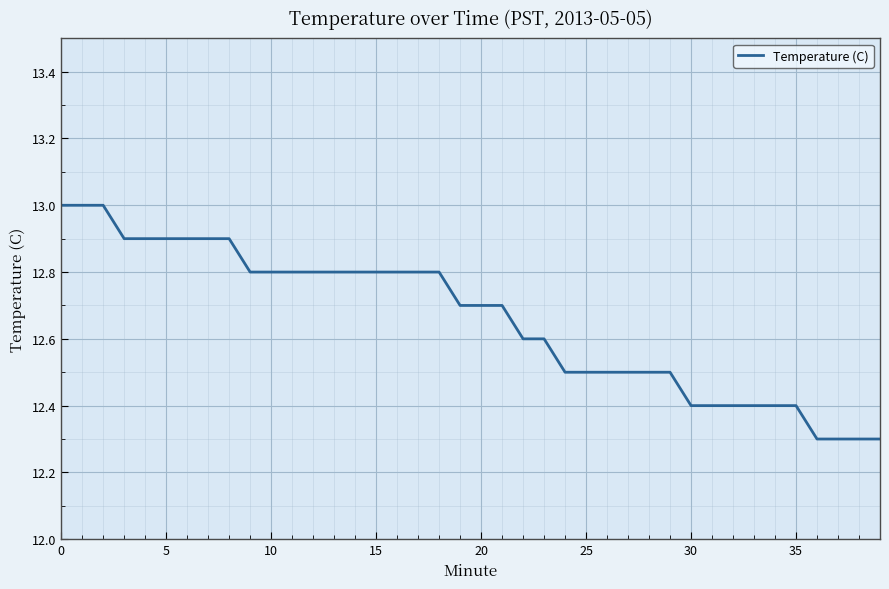

What is the difference between the maximum and minimum values?

0.7